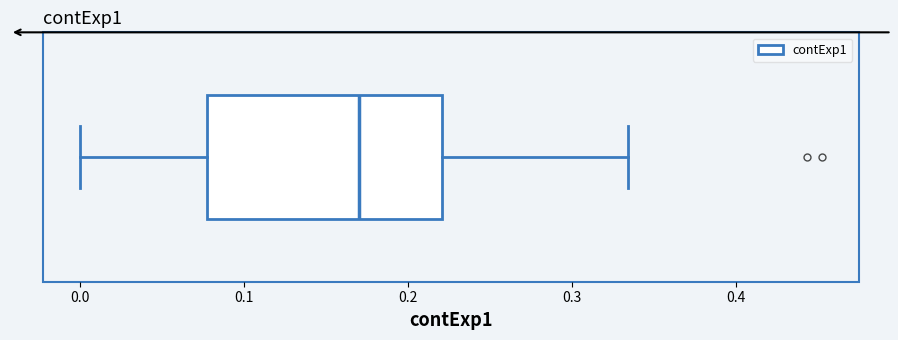

Transcribe this box plot: give where the median line is, the range the box spans, and where the two whiskers end, as read against the x-axis. The values are not printed on the chart, so give them approximately, as read against the axis.

median 0.17, box 0.08 to 0.22, whiskers 0.00 to 0.33